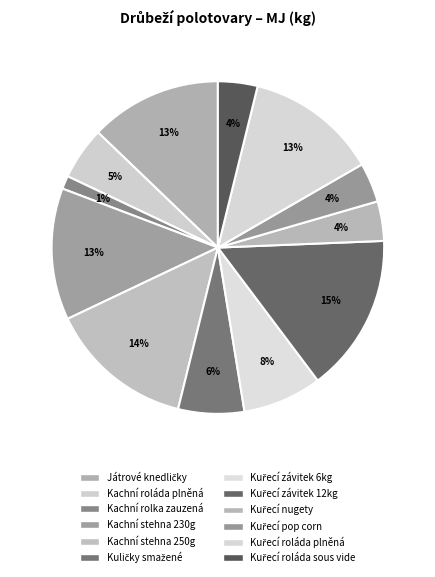

Which category has the smallest portion of the pie?

Kachní rolka zauzená